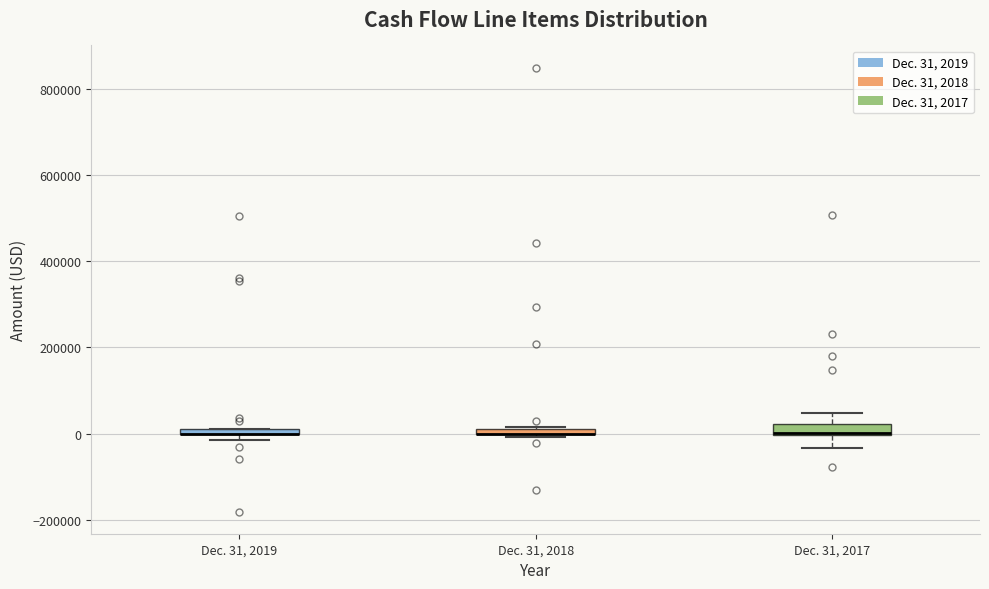

Where is the lower edge of the box for Dec. 31, 2017 on the y-axis? The values are not printed on the chart, so give them approximately, as read against the axis.

0